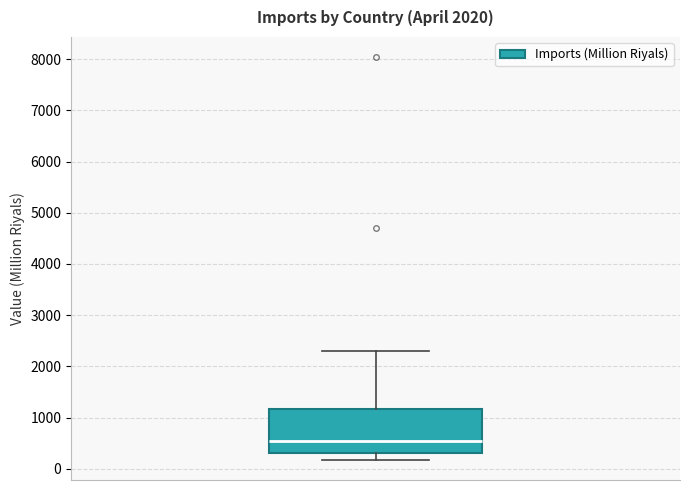

Where does the lower whisker of the box end on the y-axis? The values are not printed on the chart, so give them approximately, as read against the axis.

200